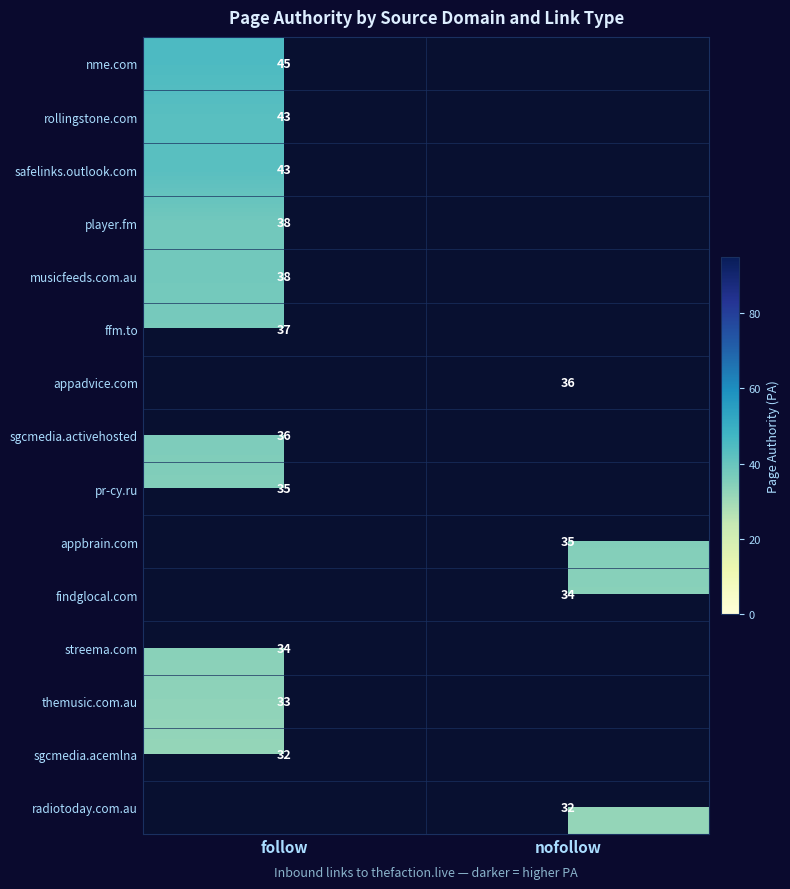

True or false: appbrain.com has a value of 35 at nofollow.

True